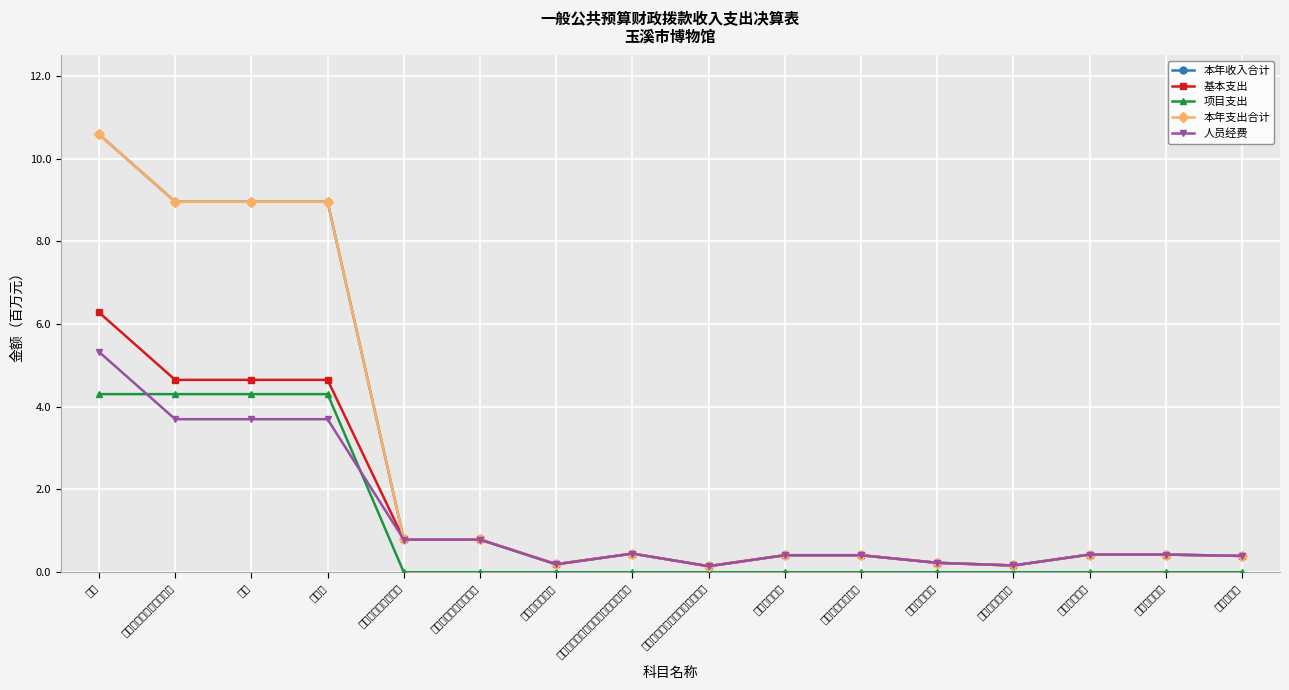

At which category does 基本支出 reach its first local peak?

机关事业单位基本养老保险缴费支出